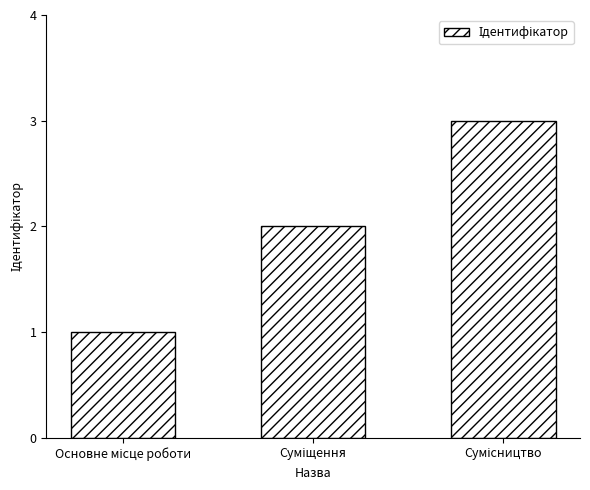

What is the average value?

2